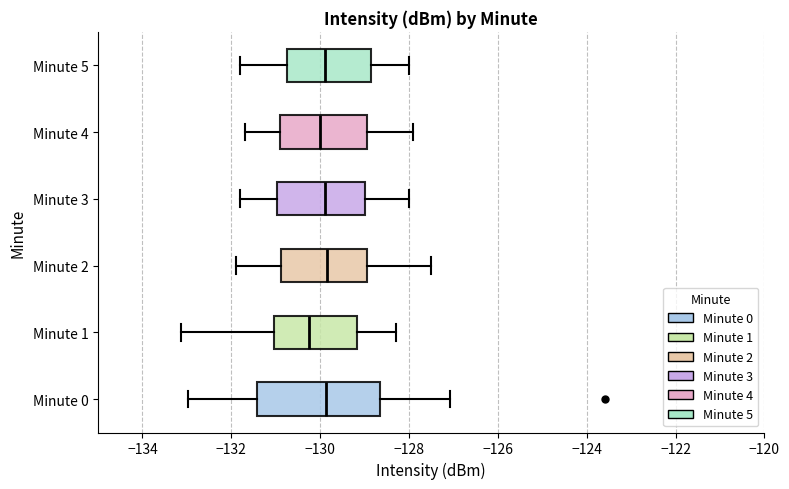

Which box is the widest, from its left edge to its right edge?

Minute 0